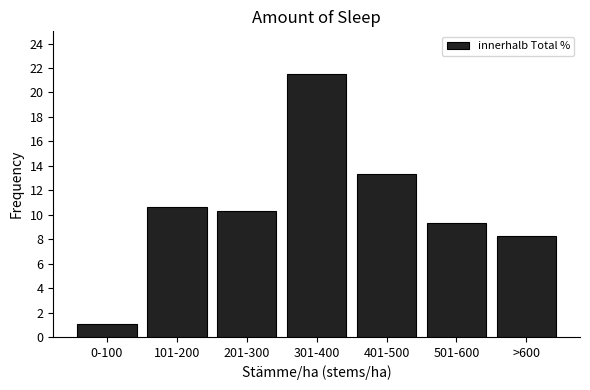

Reading left to right, list all the values displayed in this chart.

0-100=1.1	101-200=10.6	201-300=10.3	301-400=21.5	401-500=13.3	501-600=9.3	>600=8.3